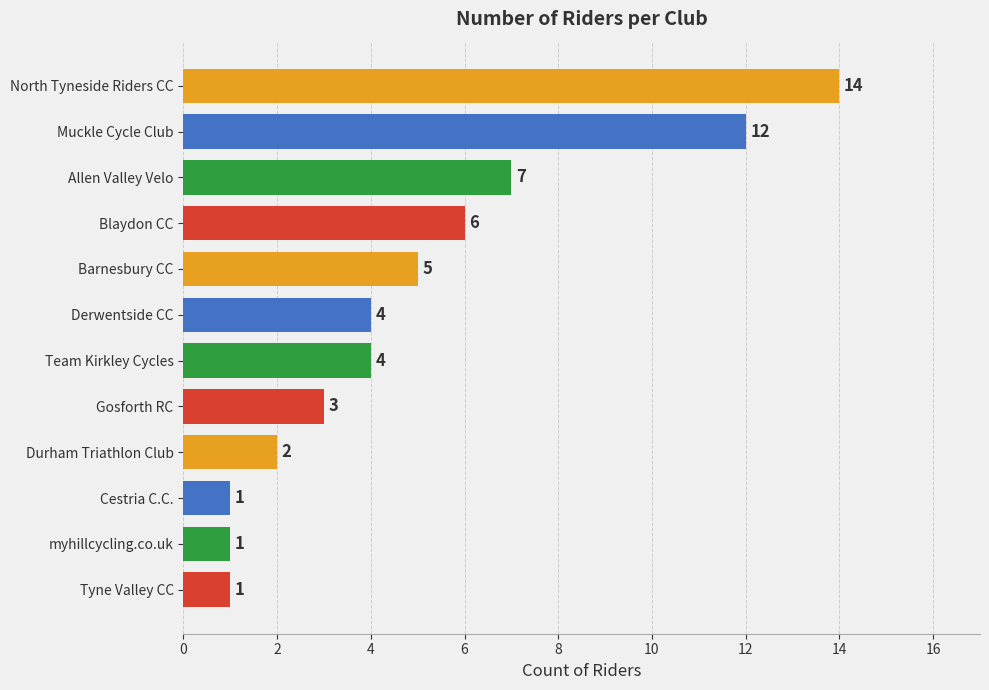

How many values are below 4?

5